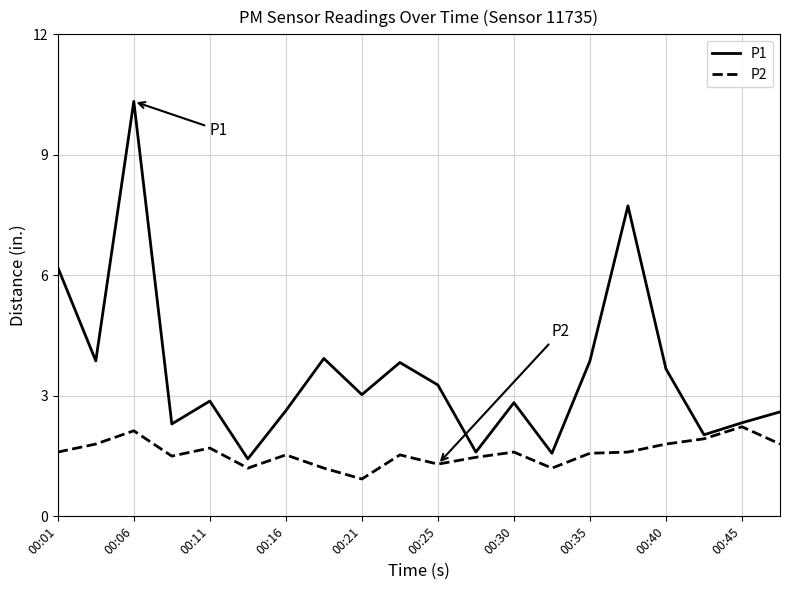

What is the lowest value of the P2 series?

0.9